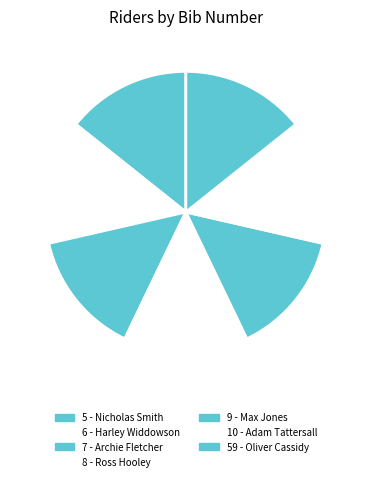

Count the number of slices in the pie.

7